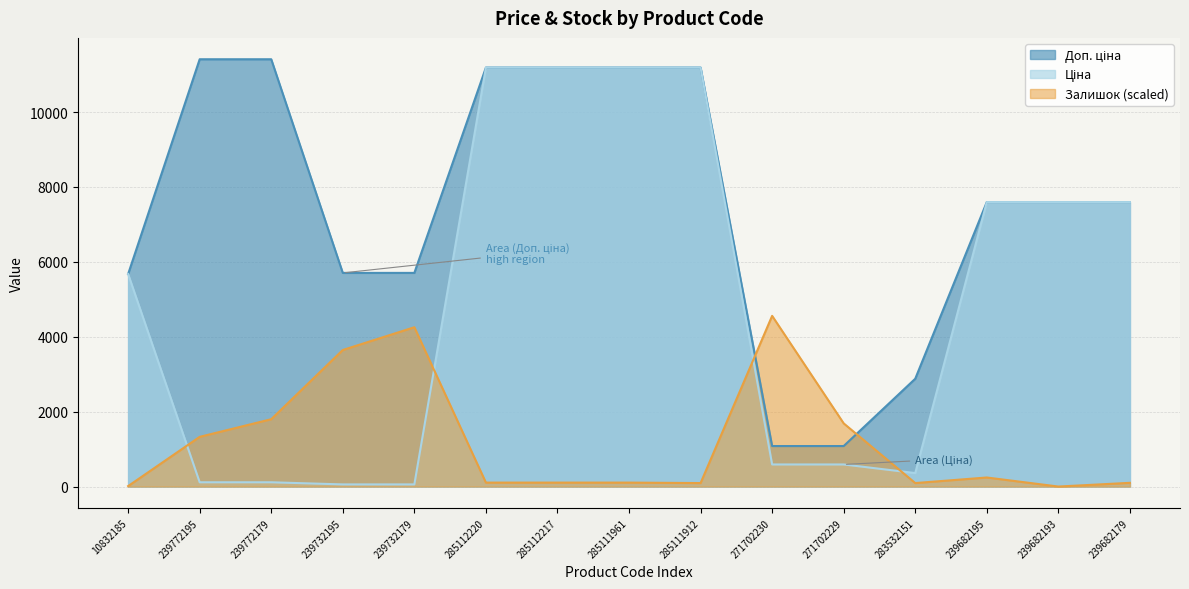

Which has a higher value, 239772179 or 239732195?

239772179